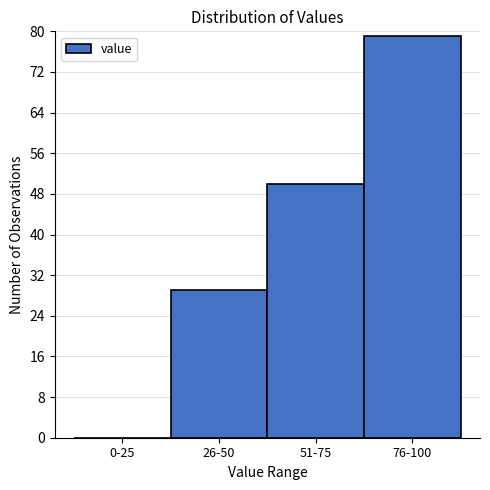

Reading left to right, extract all data points from this chart.

0-25=0	26-50=29	51-75=50	76-100=79